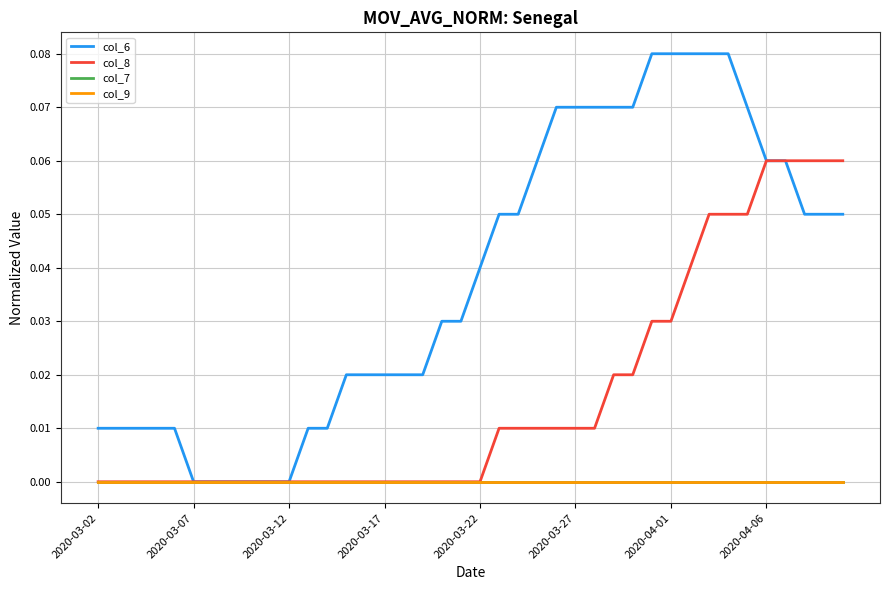

Does the chart display data point markers on the line(s)?

No